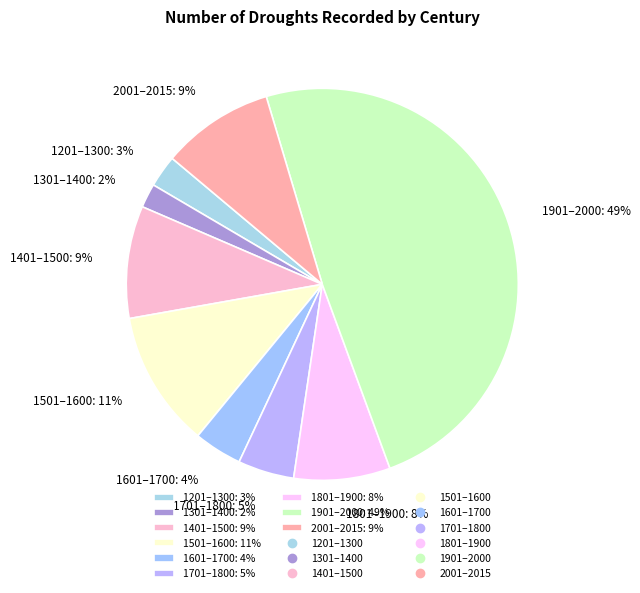

Is the sum of 1201–1300: 3% and 2001–2015: 9% greater than half?

No